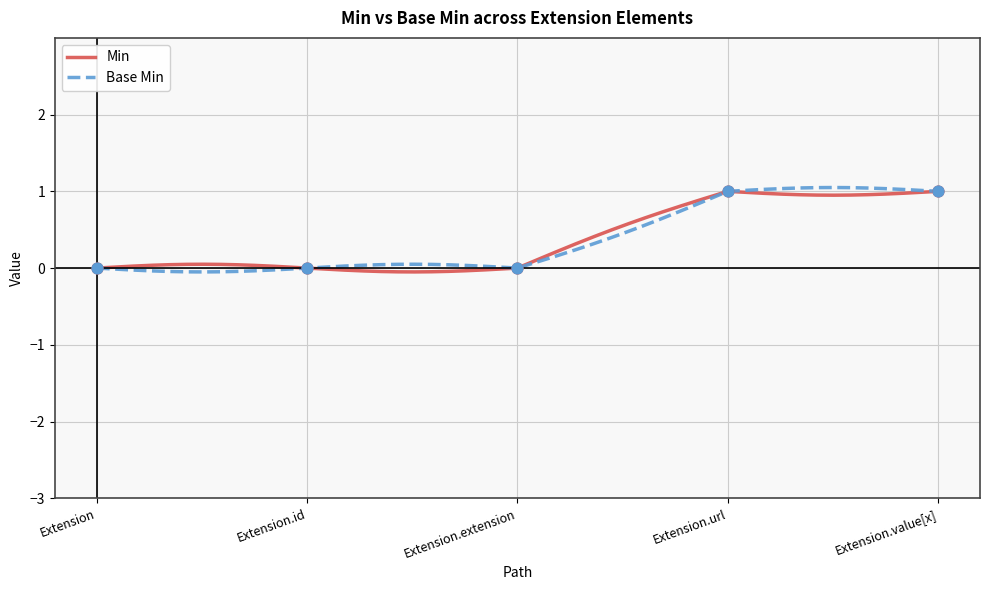

Is the value of Base Min at Extension.extension greater than the value of Min at Extension.url?

No